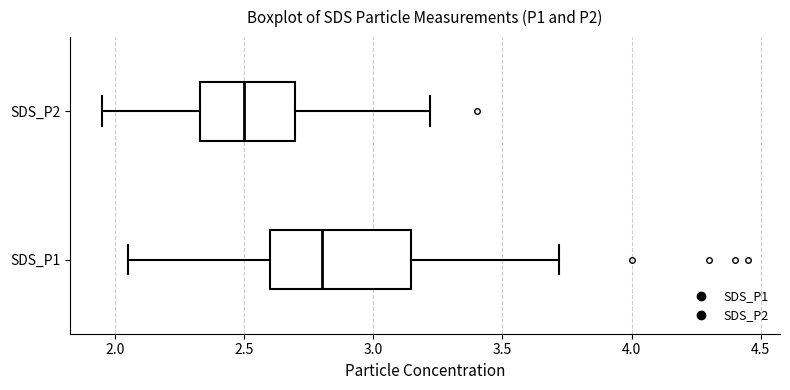

Where is the right edge of the box for SDS_P2 on the x-axis? The values are not printed on the chart, so give them approximately, as read against the axis.

2.70